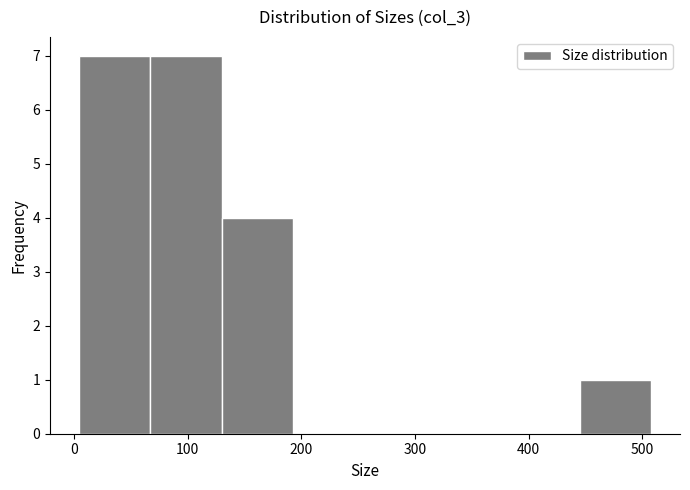

Reading left to right, list every bar in this chart as the range it spans on the x-axis followed by its height. Neither the bar edges nor the heights are printed on the chart, so give them approximately, as read against the axes.

4 to 67: 7
67 to 130: 7
130 to 193: 4
193 to 256: 0
256 to 319: 0
319 to 382: 0
382 to 445: 0
445 to 508: 1